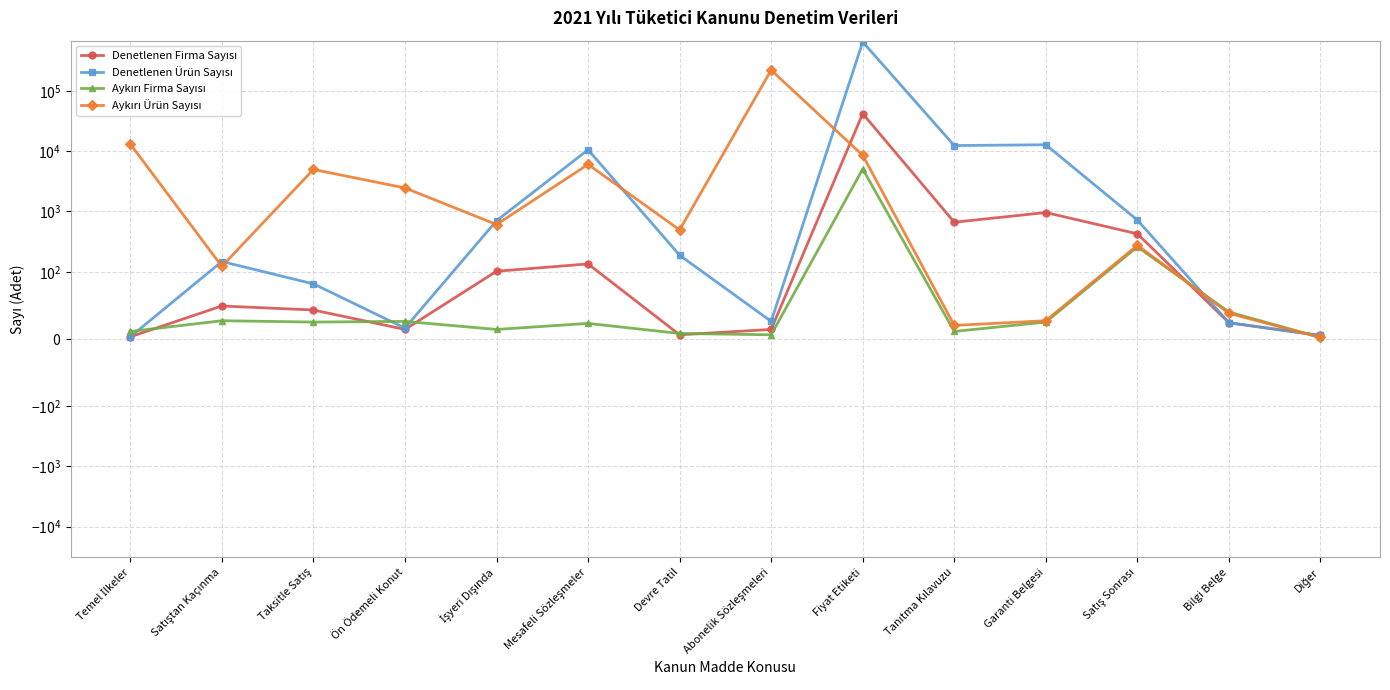

After their last crossing, which series has the higher values: Aykırı Ürün Sayısı or Aykırı Firma Sayısı?

Aykırı Firma Sayısı